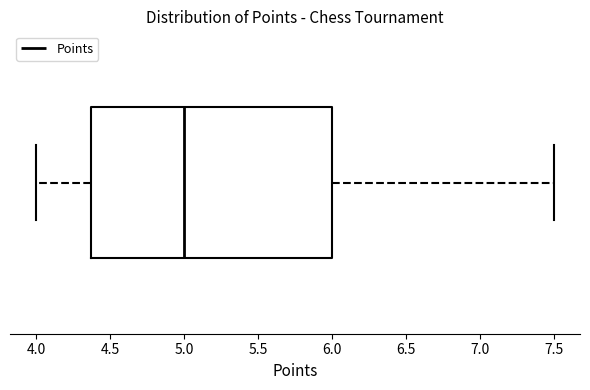

Where does the left whisker of the box end on the x-axis? The values are not printed on the chart, so give them approximately, as read against the axis.

4.0